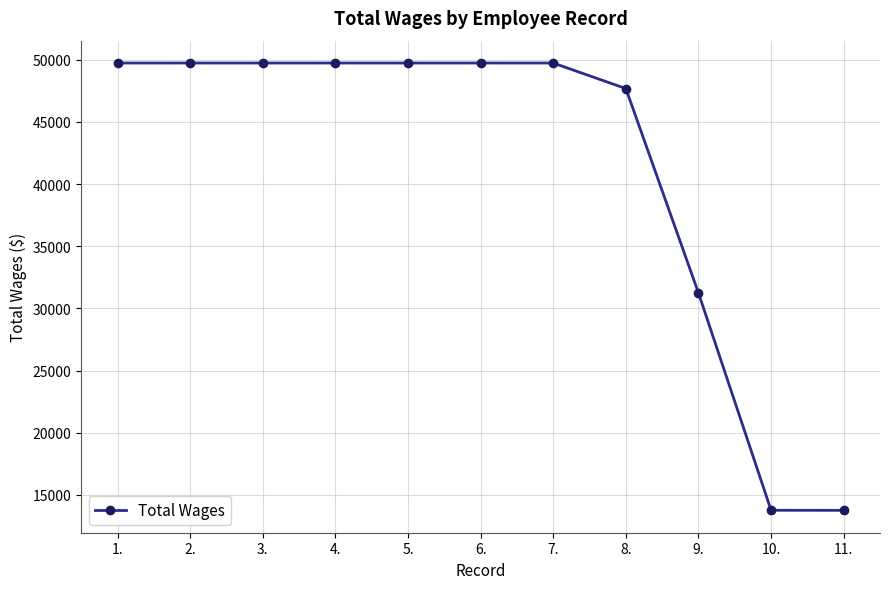

What is the difference between the maximum and minimum values?

35964